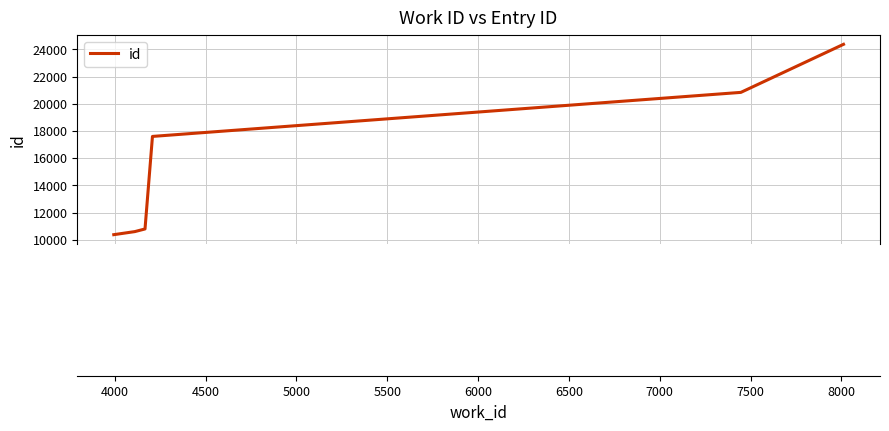

True or false: there are more than 1 points higher than both neighbors.

False